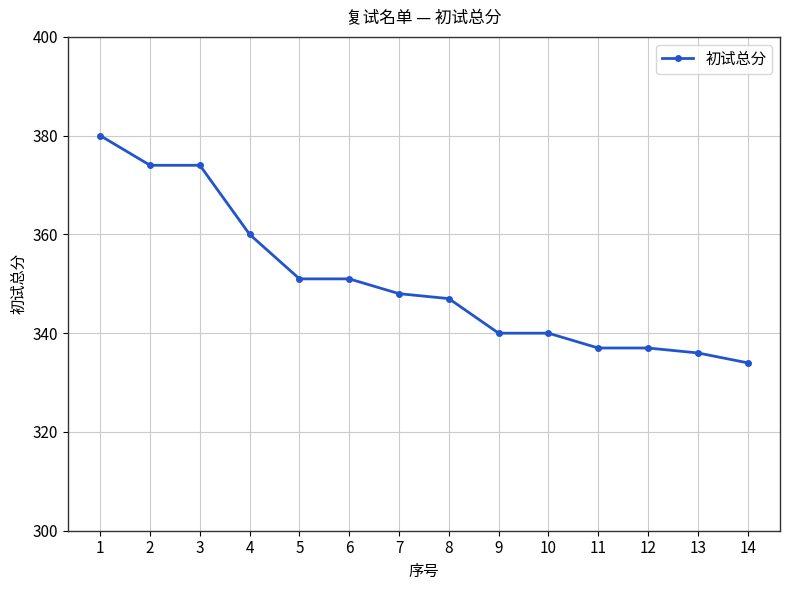

How many data points does each series have?

14